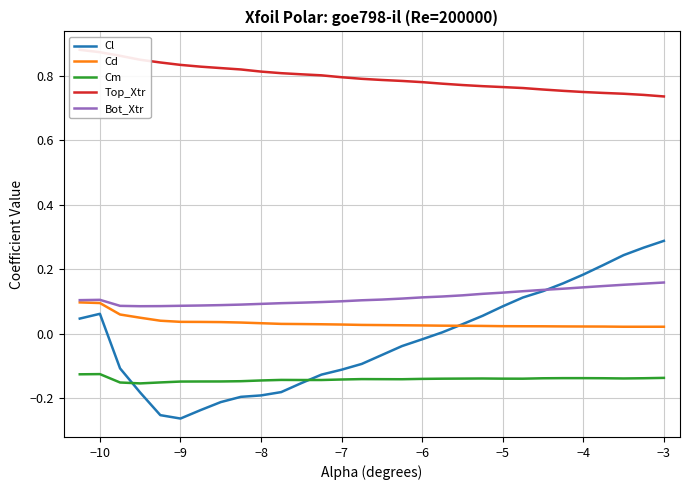

True or false: Cm and Cd cross at least once.

False